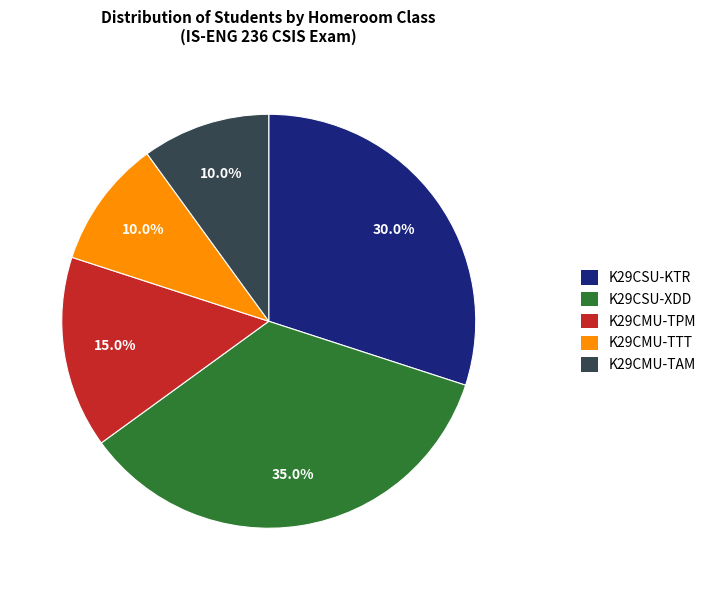

Approximately how many times larger is the value at K29CSU-XDD compared to K29CMU-TTT?

3.5